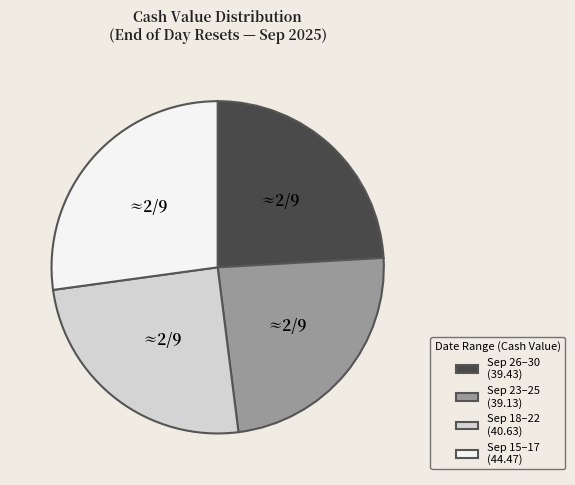

Which slice is the largest?

Sep 15–17 (44.47)